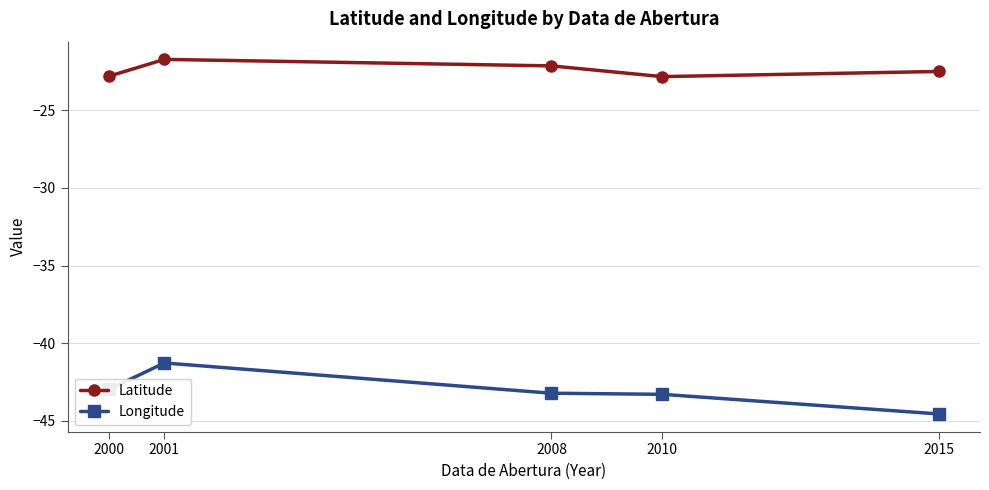

True or false: Longitude has a value of -43.0 at 2000.

True